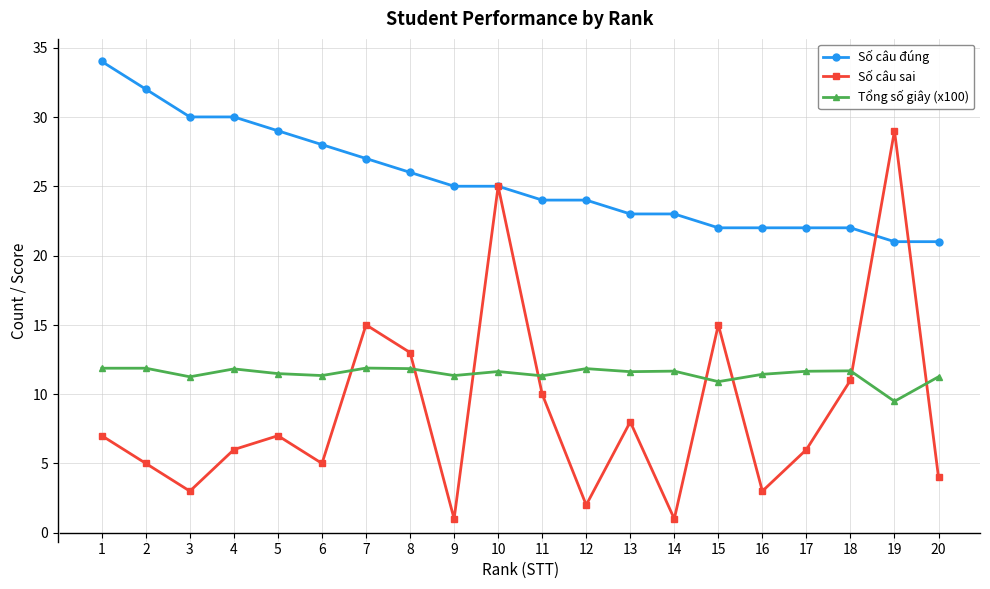

What is the difference between the maximum and minimum values in the Tổng số giây (x100) series?

2.4